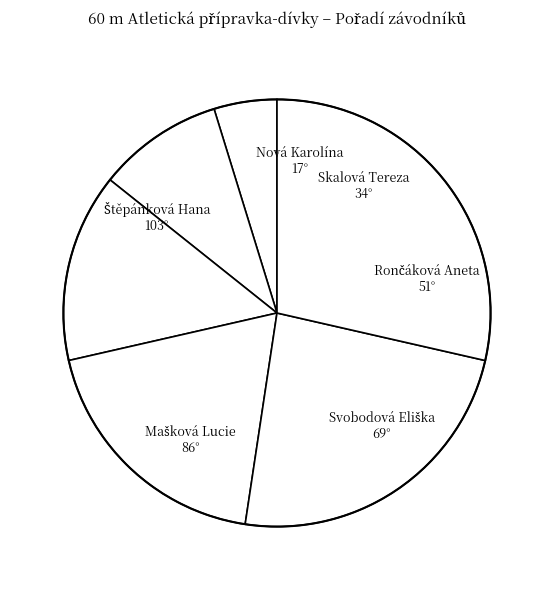

What is the smallest slice in the pie chart?

Nová Karolína